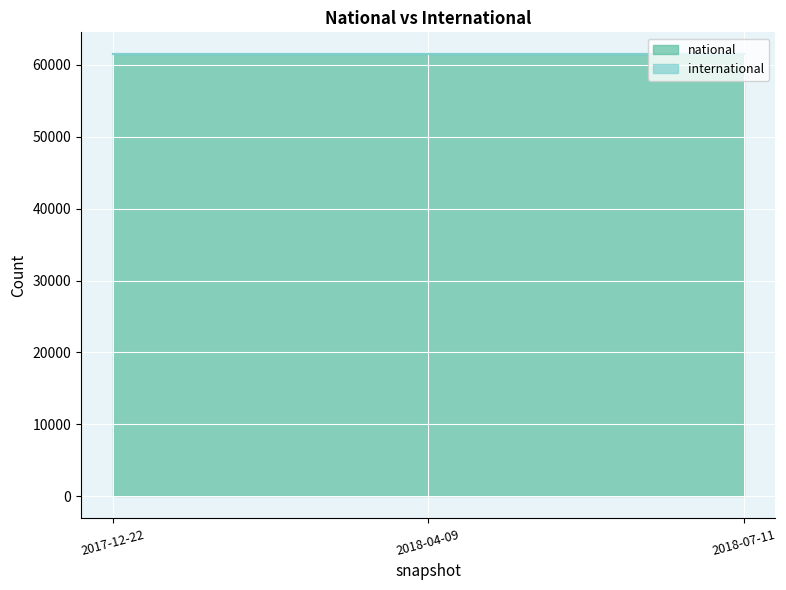

Reading left to right, list all the values displayed in this chart.

national: 2017-12-22=61432	2018-04-09=61432	2018-07-11=61432
international: 2017-12-22=0	2018-04-09=0	2018-07-11=0